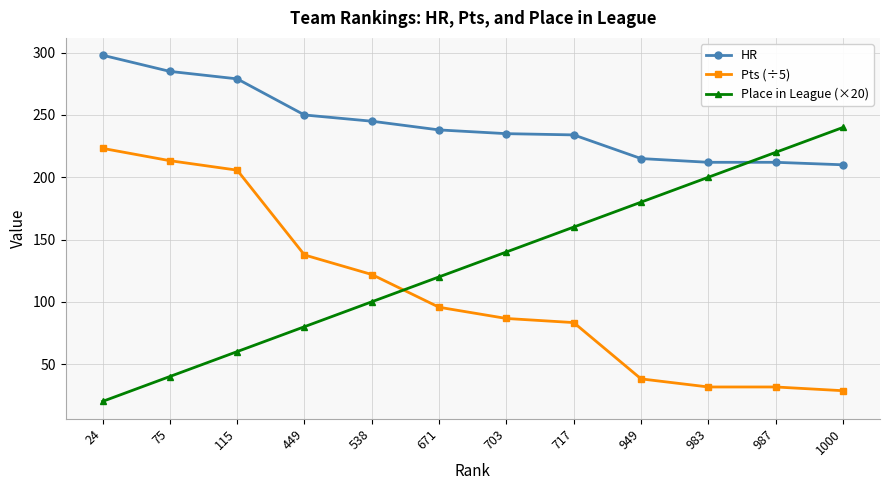

How many series are shown in this chart?

3